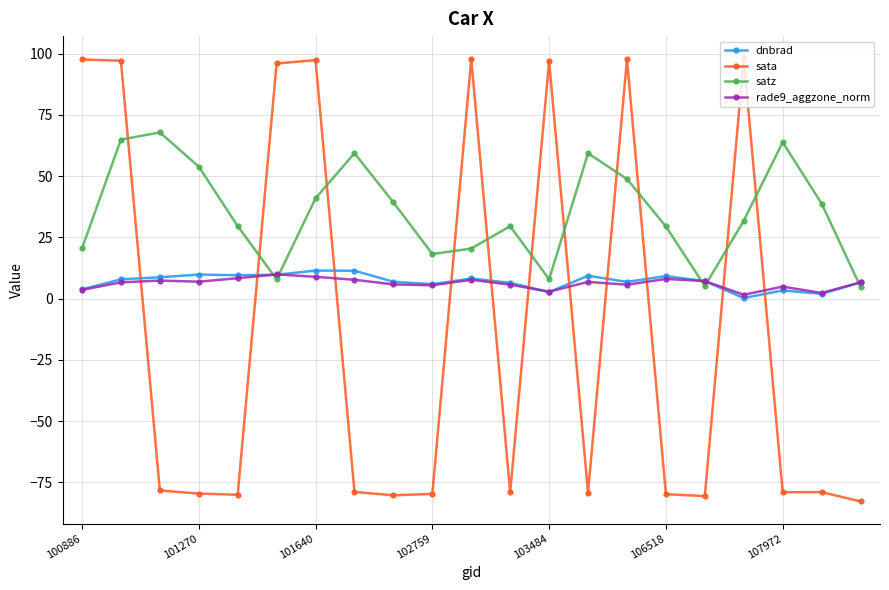

What is the value of the sata point at the 2nd from the left?

97.1